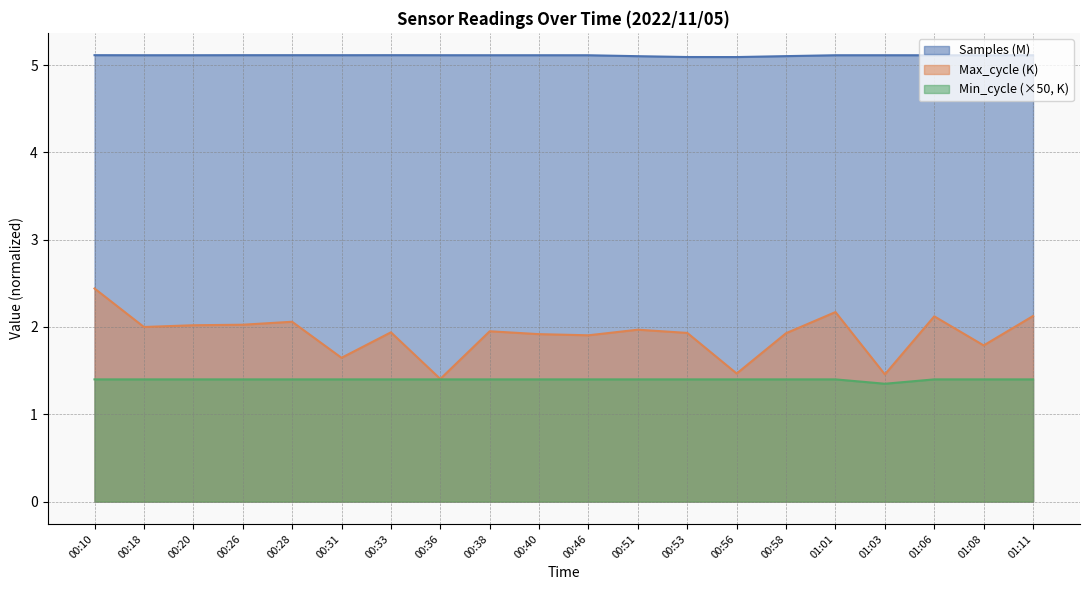

Between 00:28 and 00:46, which series saw the biggest shift?

Max_cycle (K)